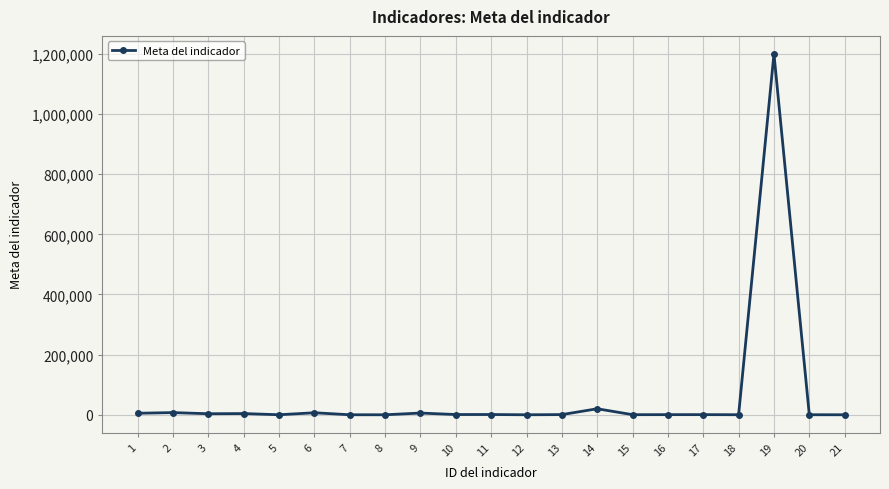

What is the maximum value shown in the chart?

1200000